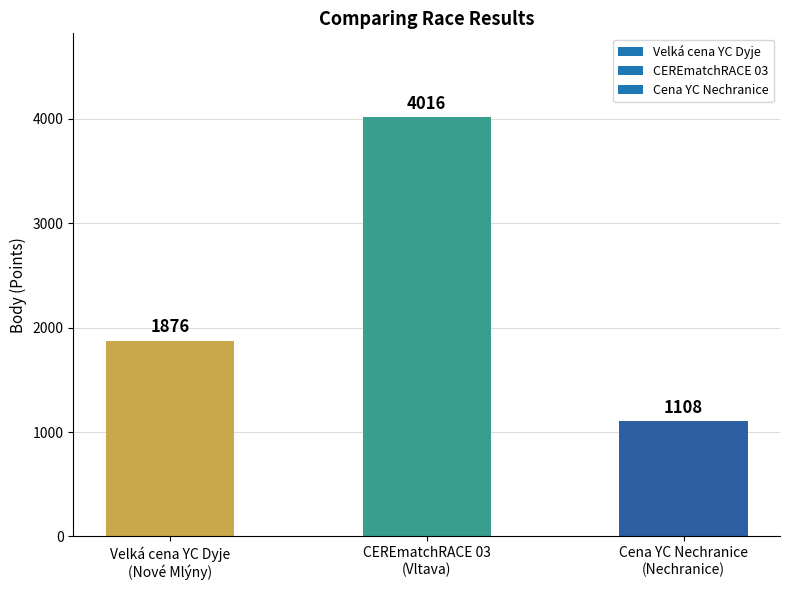

What is the label of the 3rd bar from the right?

Velká cena YC Dyje
(Nové Mlýny)